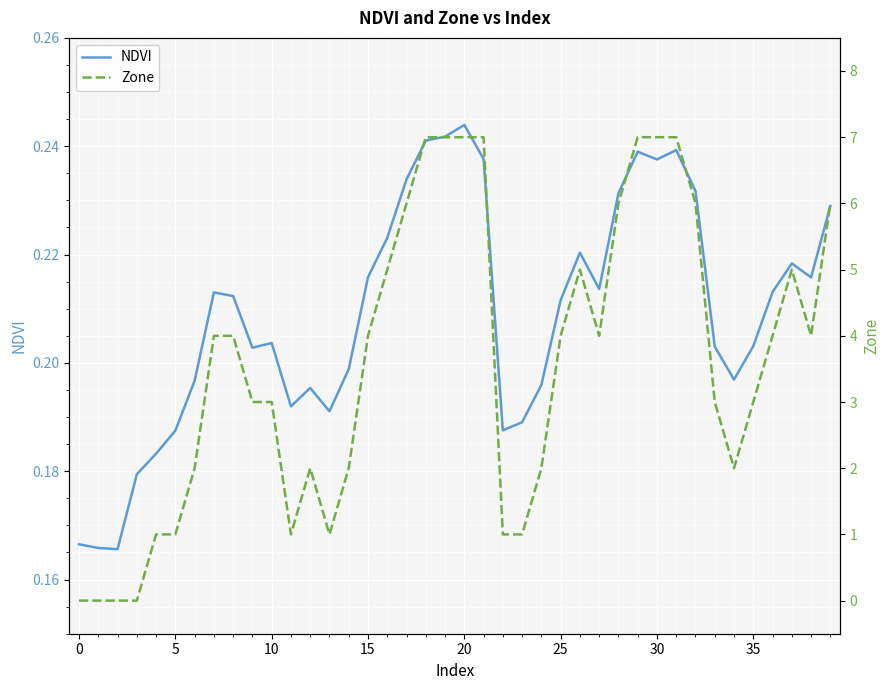

True or false: NDVI has a value of 0.2 at 14.

True